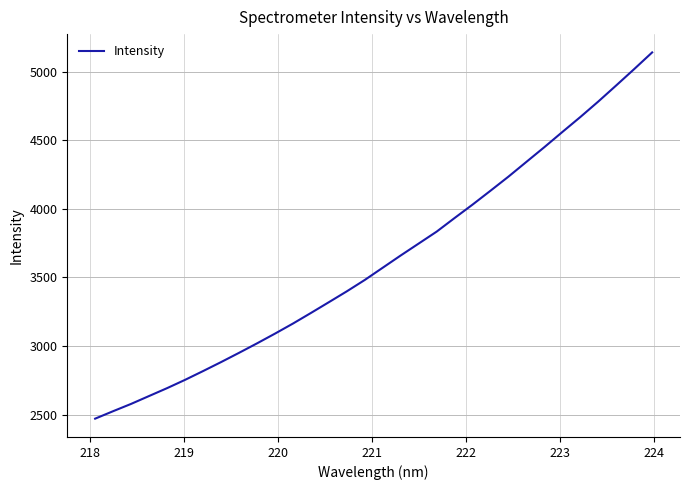

What is the difference between the maximum and minimum values?

2669.0